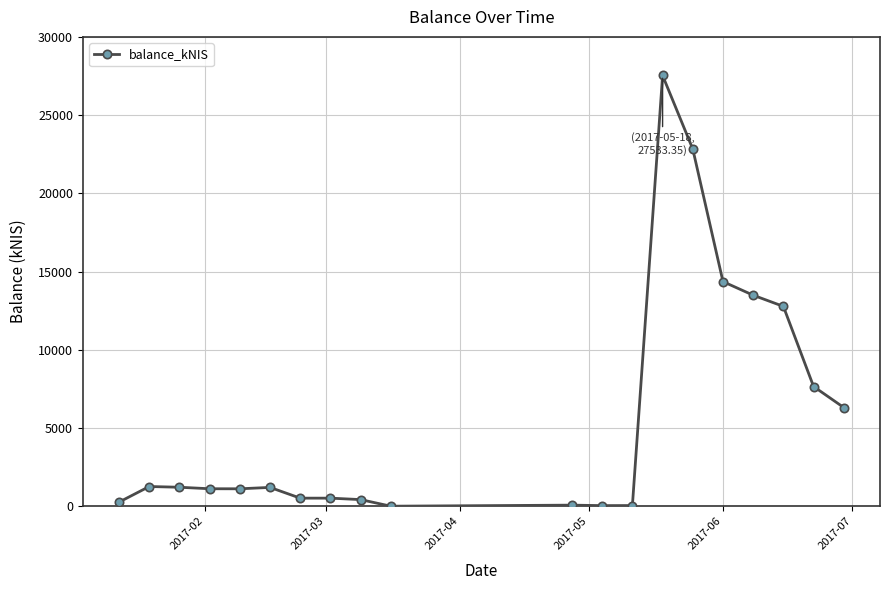

What is the value of the 15th point from the left?

22829.9